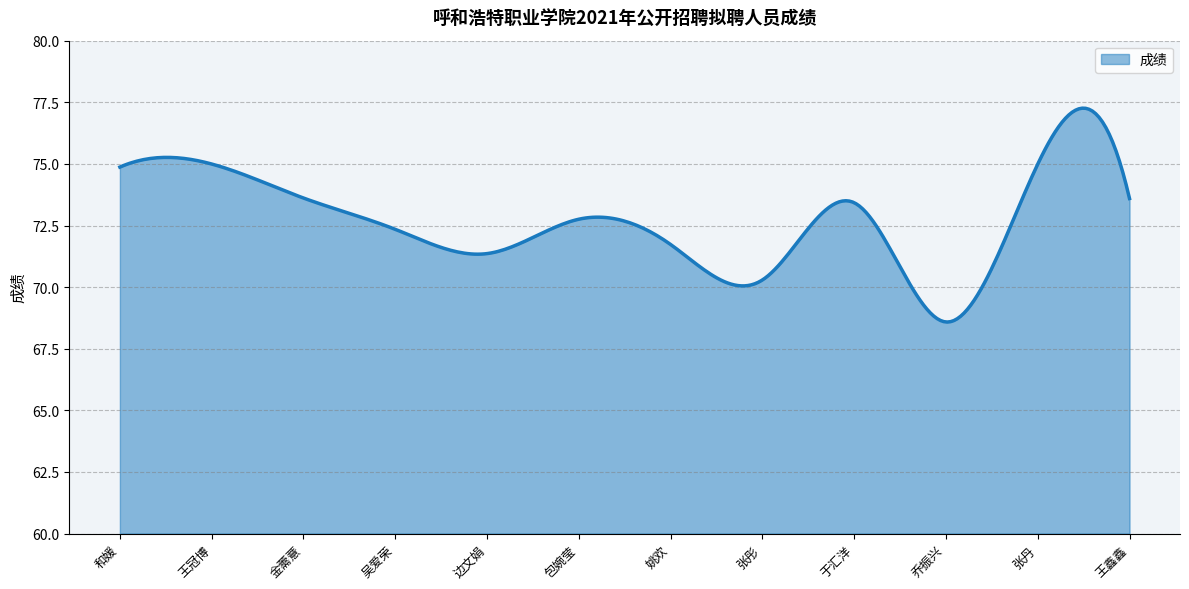

What is the maximum value shown in the chart?

77.3